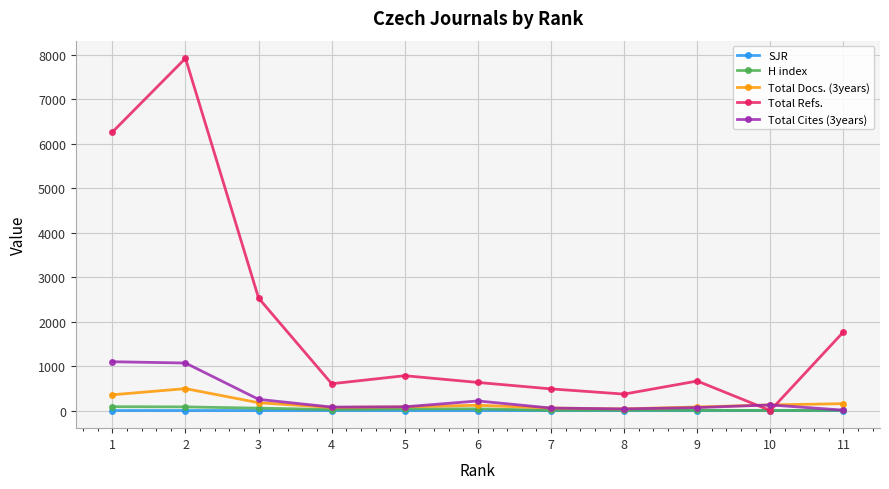

What is the spread (max minus min) of values at 6?

631.7